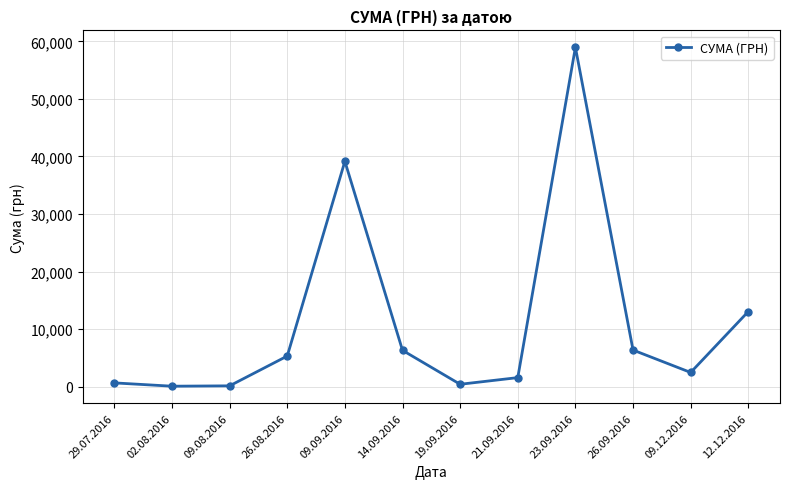

Count the number of categories in the chart.

12